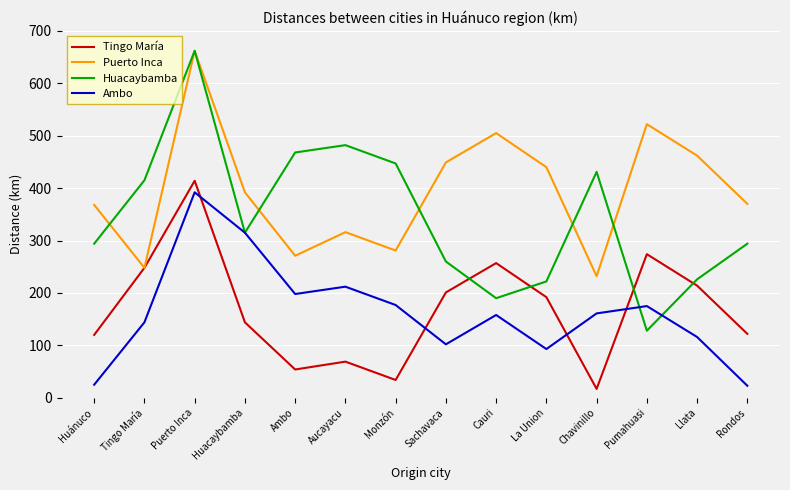

At how many categories does at least one series exceed 243?

14